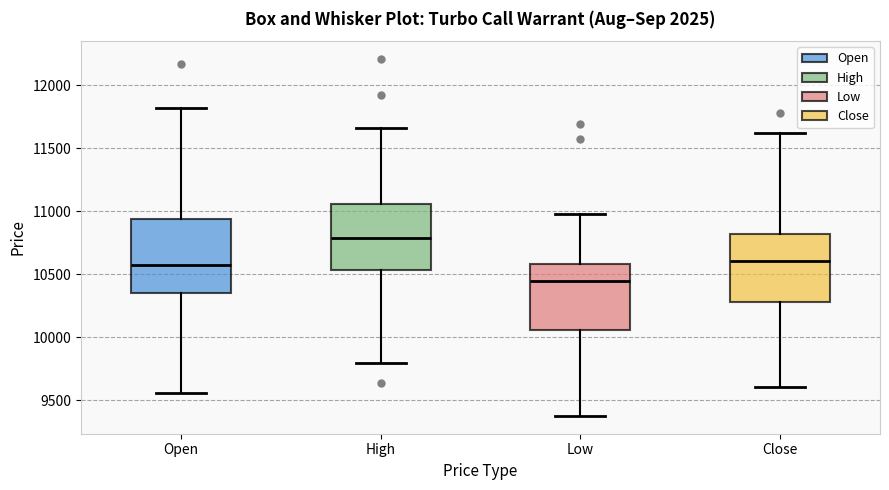

Which box's median line is the highest?

High